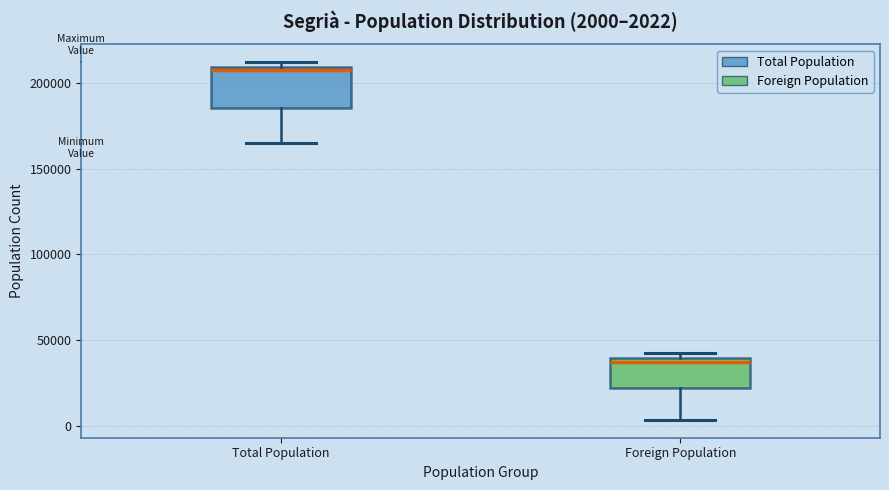

Comparing the boxes themselves (not the whiskers), which one is the tallest?

Total Population